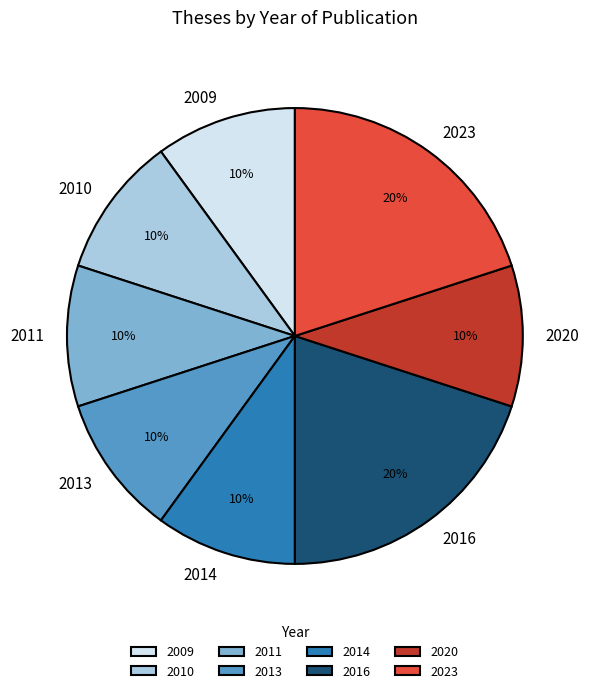

What is the ratio of the value at 2011 to the value at 2014?

1.0